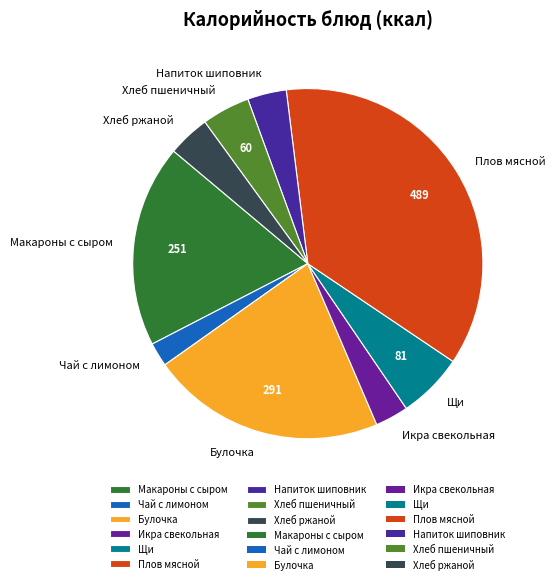

Is there any slice that represents more than half of the pie?

No